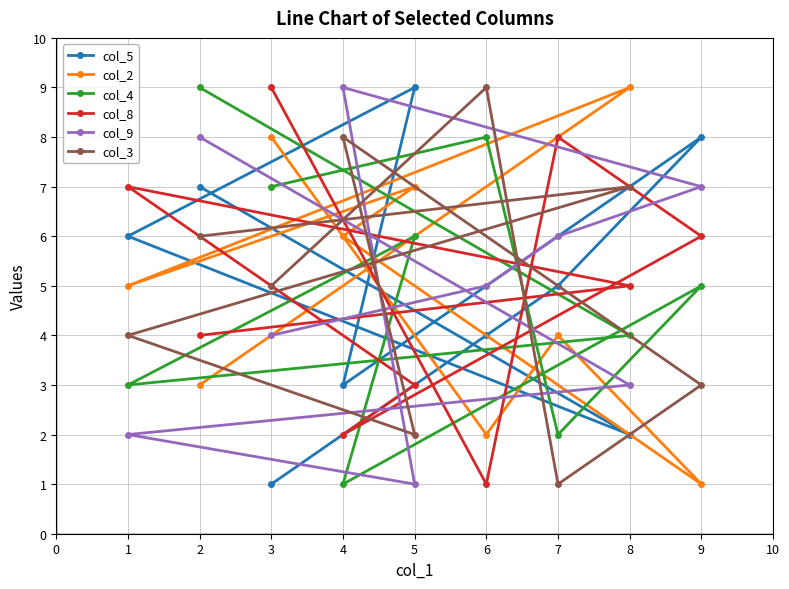

List the series in order of their peak value, highest first.

col_5, col_2, col_4, col_8, col_9, col_3